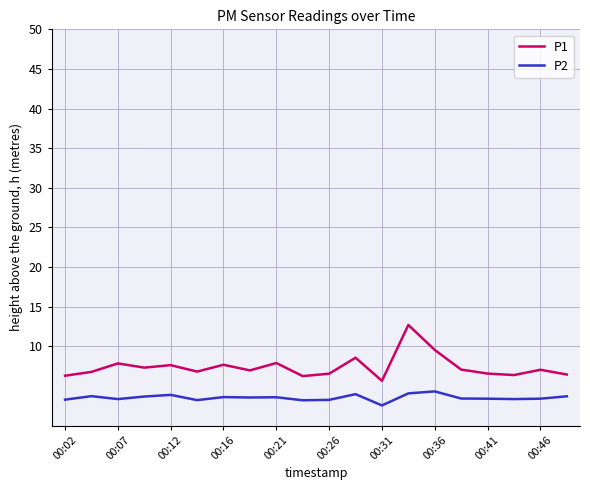

True or false: P1 and P2 intersect in this chart.

False